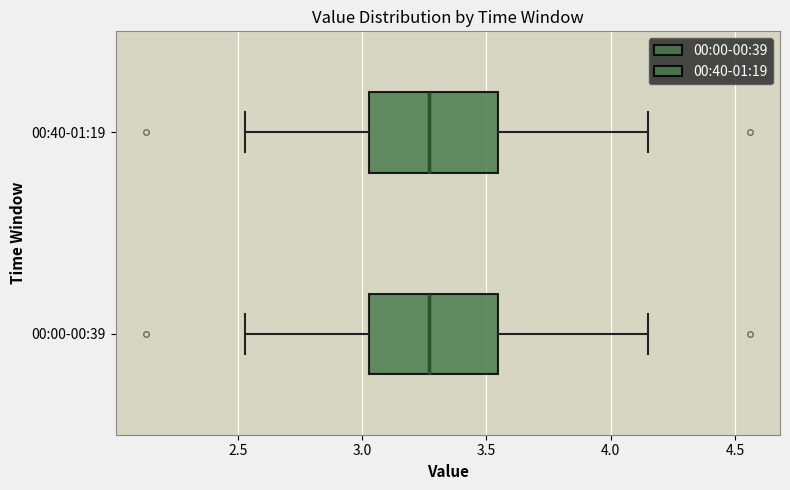

Reading bottom to top, read every box against the x-axis: the position of its median line, the range the box covers, and the ends of its whiskers. The values are not printed on the chart, so give them approximately, as read against the axis.

00:00-00:39: median 3.25, box 3.05 to 3.55, whiskers 2.55 to 4.15
00:40-01:19: median 3.25, box 3.05 to 3.55, whiskers 2.55 to 4.15